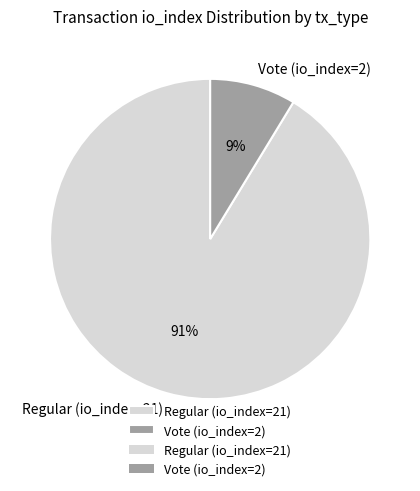

Which has a higher value, Regular (io_index=21) or Vote (io_index=2)?

Regular (io_index=21)